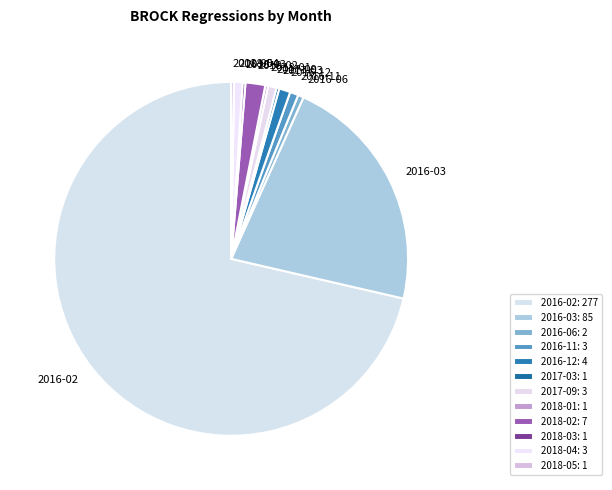

Is the sum of 2016-11 and 2018-04 greater than half?

No